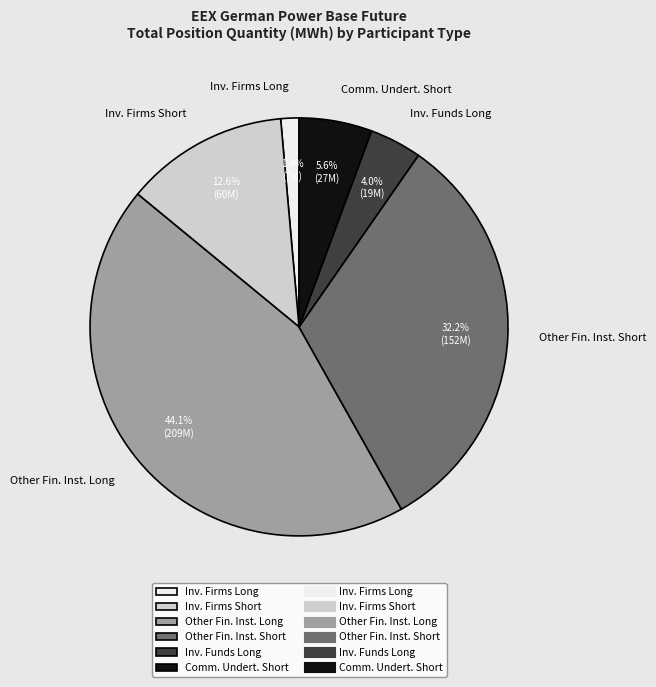

Which category has the biggest portion of the pie?

Other Fin. Inst. Long